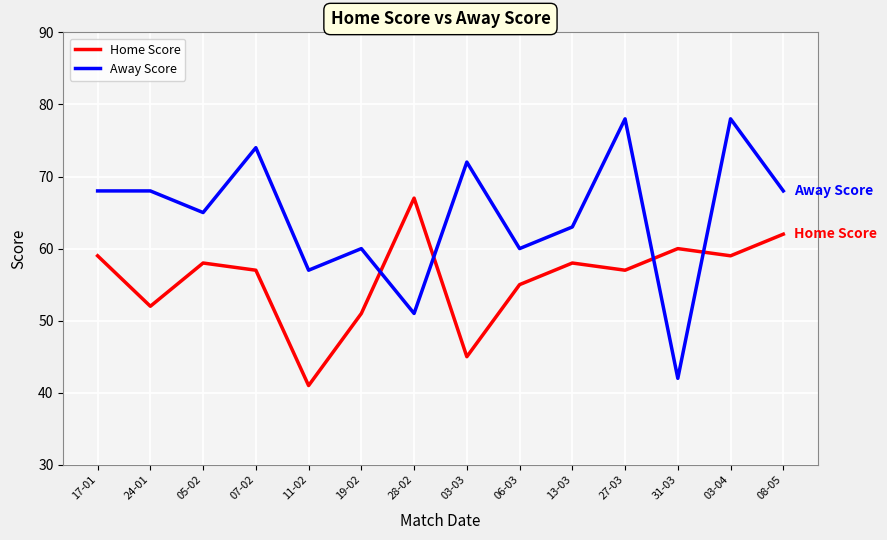

What is the approximate value of Away Score at 24-01, to the nearest 10?

70